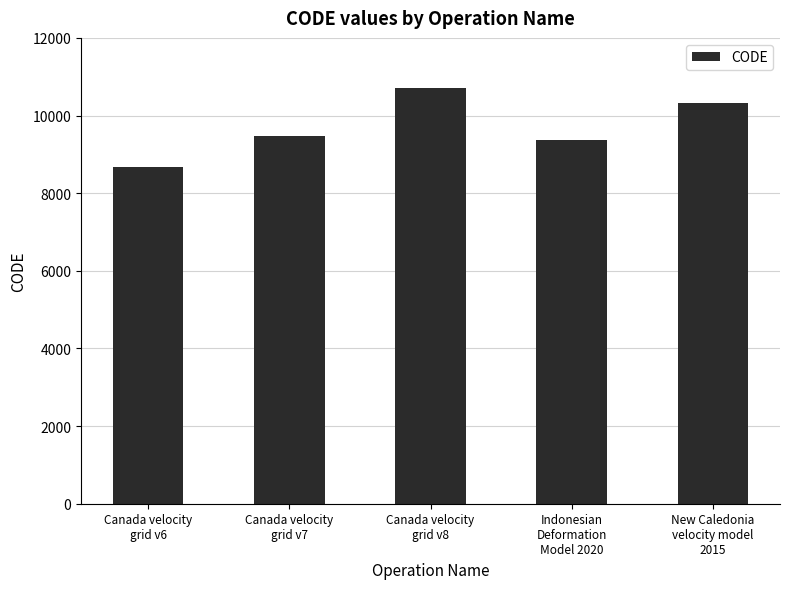

What is the label of the 3rd bar from the left?

Canada velocity
grid v8